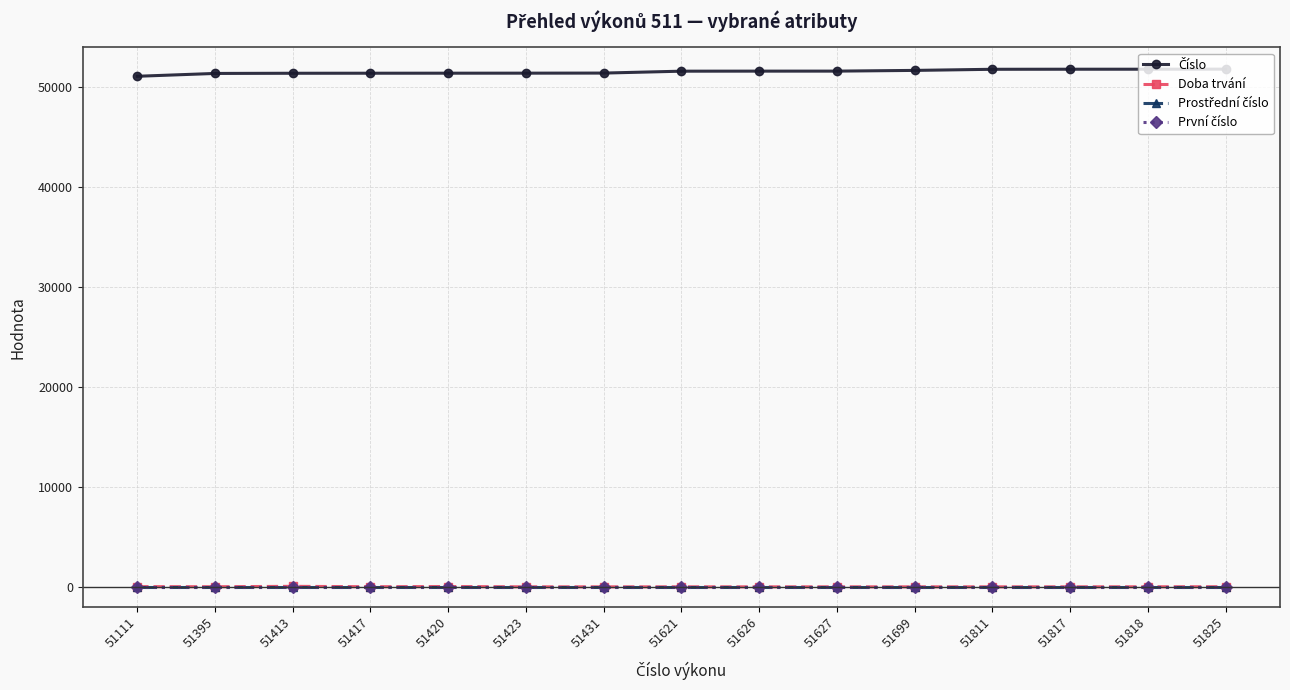

The Doba trvání series shows 40 at 51420. True or false?

True